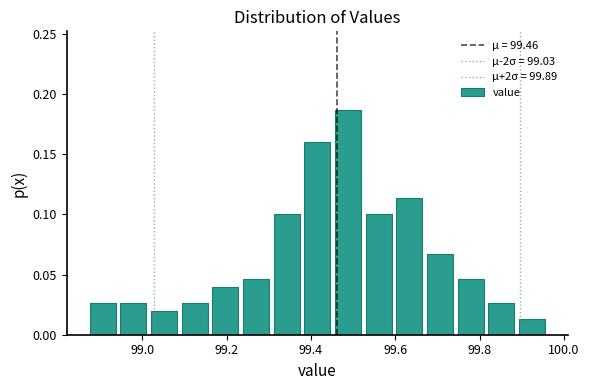

Read against the x-axis, roughly where is the centre of the tallest bar?

99.48